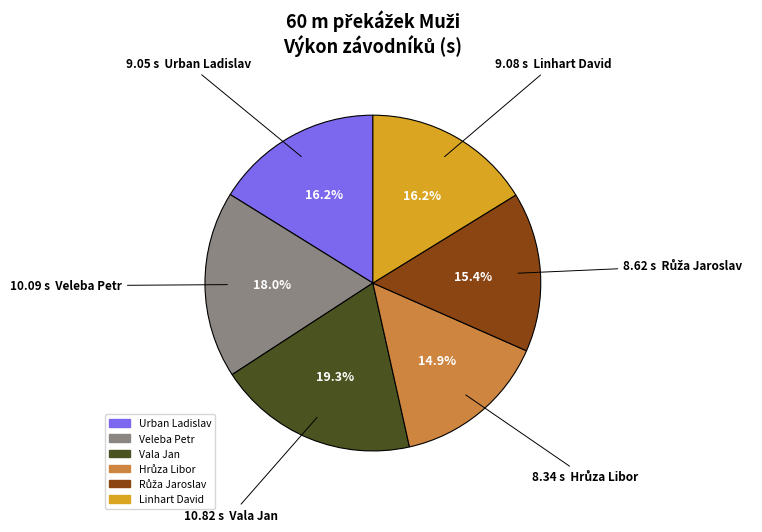

Count the number of slices in the pie.

6